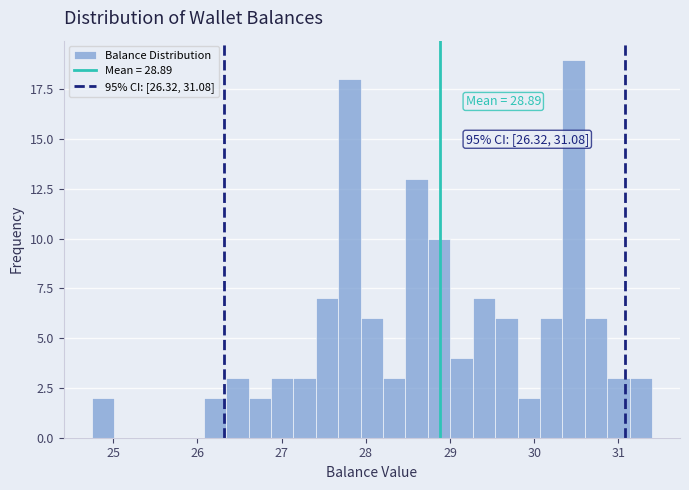

Read against the x-axis, roughly where is the centre of the tallest bar?

30.5